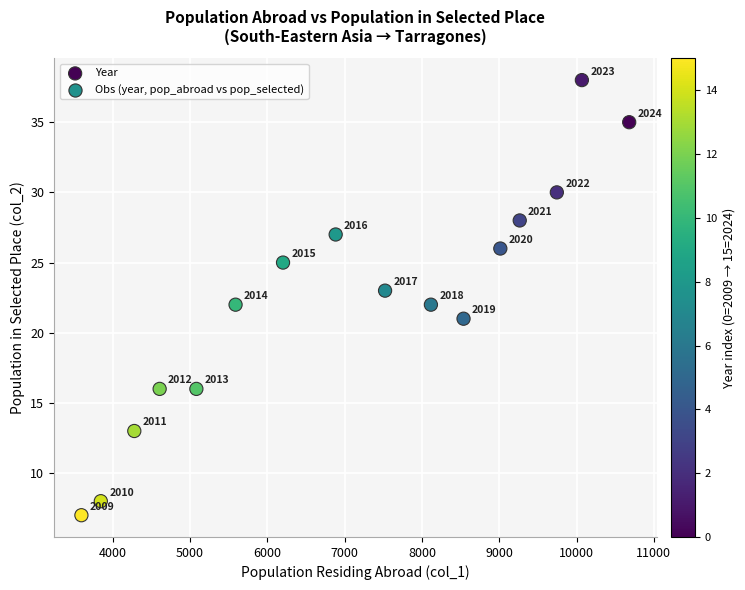

What Y value in the scatter plot is closest to 22?

22